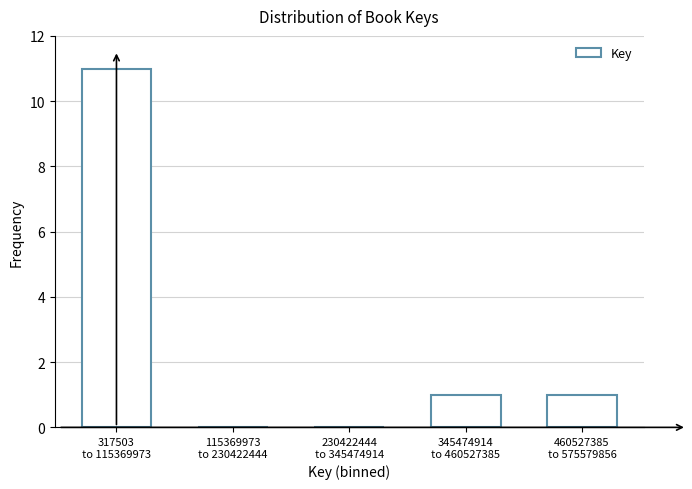

What is the greatest value displayed?

11